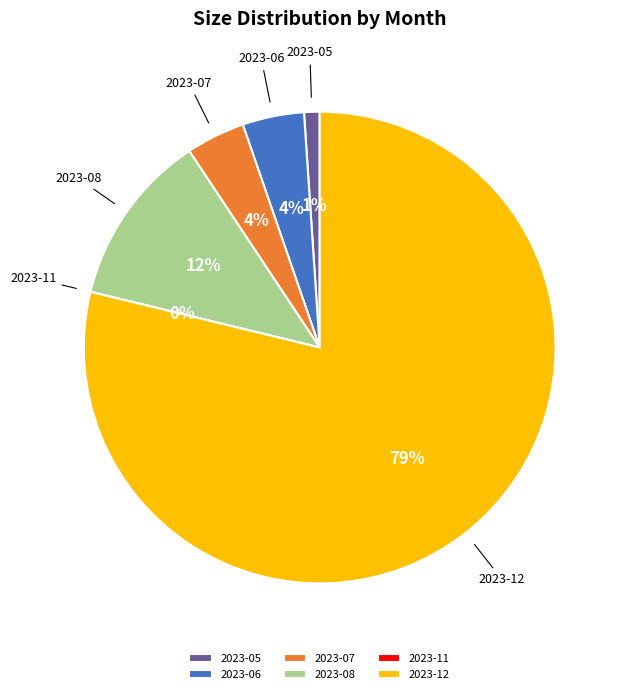

To the nearest percent, what is the difference between the largest and smallest slice percentages?

79%